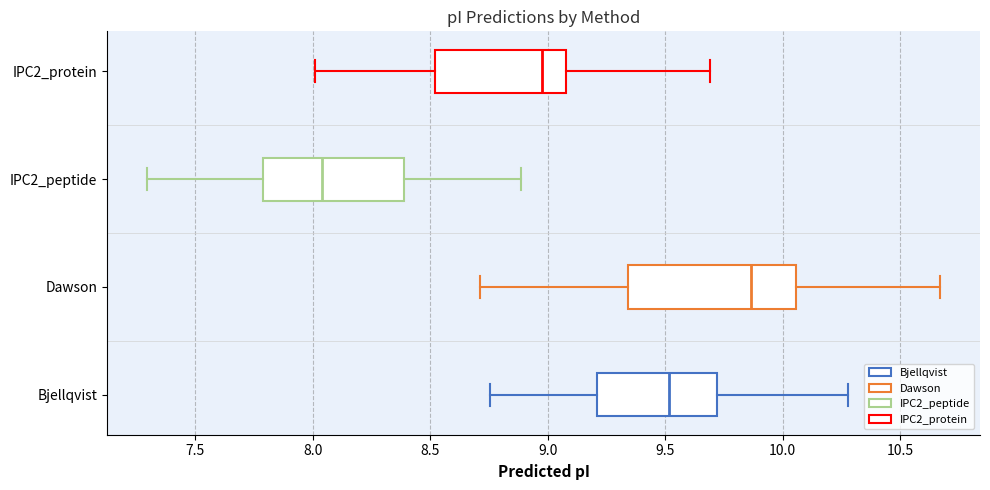

Reading bottom to top, read every box against the x-axis: the position of its median line, the range the box covers, and the ends of its whiskers. The values are not printed on the chart, so give them approximately, as read against the axis.

Bjellqvist: median 9.50, box 9.20 to 9.70, whiskers 8.75 to 10.30
Dawson: median 9.85, box 9.35 to 10.05, whiskers 8.70 to 10.65
IPC2_peptide: median 8.05, box 7.80 to 8.40, whiskers 7.30 to 8.90
IPC2_protein: median 9.00, box 8.50 to 9.10, whiskers 8.00 to 9.70